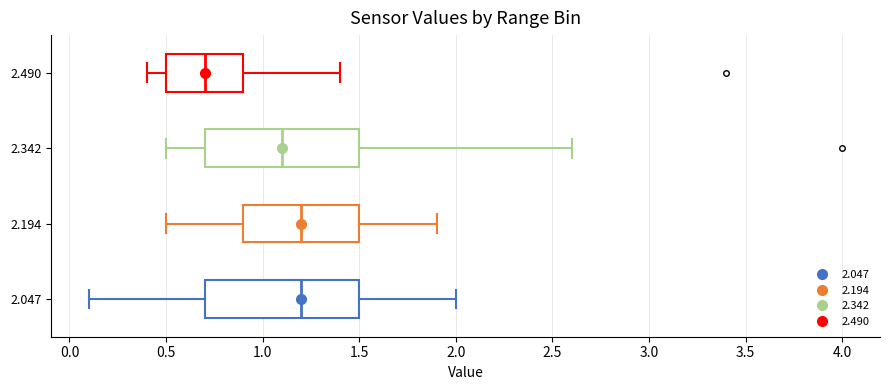

Where does the right whisker of the box at y = 2.342 end on the x-axis? The values are not printed on the chart, so give them approximately, as read against the axis.

2.6